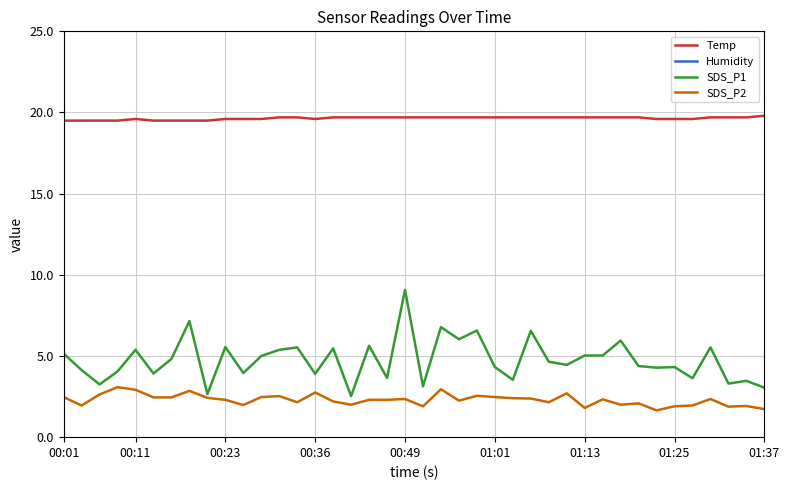

Reading right to left, extract all data points from this chart.

Temp: 19.8	19.7	19.7	19.7	19.6	19.6	19.6	19.7	19.7	19.7	19.7	19.7	19.7	19.7	19.7	19.7	19.7	19.7	19.7	19.7	19.7	19.7	19.7	19.7	19.7	19.6	19.7	19.7	19.6	19.6	19.6	19.5	19.5	19.5	19.5	19.6	19.5	19.5	19.5	19.5
Humidity: 99.9	99.9	99.9	99.9	99.9	99.9	99.9	99.9	99.9	99.9	99.9	99.9	99.9	99.9	99.9	99.9	99.9	99.9	99.9	99.9	99.9	99.9	99.9	99.9	99.9	99.9	99.9	99.9	99.9	99.9	99.9	99.9	99.9	99.9	99.9	99.9	99.9	99.9	99.9	99.9
SDS_P1: 3.0	3.5	3.3	5.5	3.6	4.3	4.3	4.4	6.0	5.0	5.0	4.5	4.7	6.5	3.5	4.3	6.6	6.0	6.8	3.1	9.1	3.6	5.6	2.5	5.5	3.9	5.5	5.4	5.0	4.0	5.5	2.6	7.2	4.8	3.9	5.4	4.0	3.2	4.1	5.2
SDS_P2: 1.7	1.9	1.9	2.4	1.9	1.9	1.6	2.1	2.0	2.3	1.8	2.7	2.1	2.4	2.4	2.5	2.5	2.2	3.0	1.9	2.4	2.3	2.3	2.0	2.2	2.8	2.1	2.5	2.5	2.0	2.3	2.4	2.9	2.5	2.5	2.9	3.1	2.6	1.9	2.5